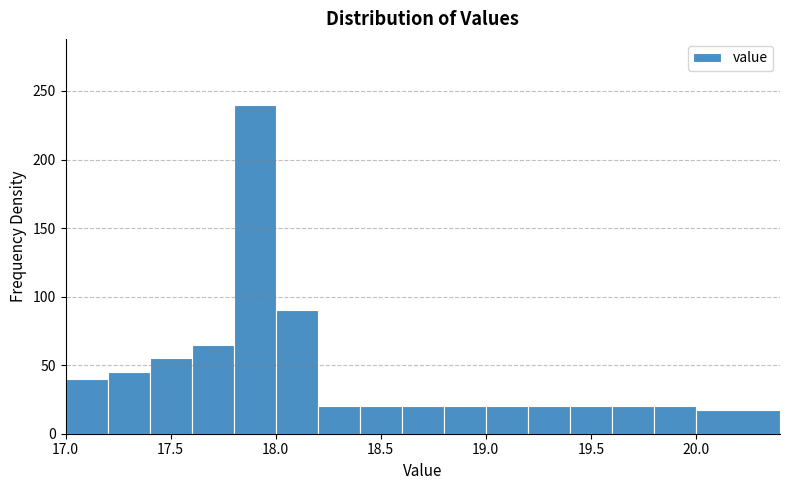

Reading left to right, transcribe this chart: for each bar, give the range it covers on the x-axis and its height. The values are not printed on the chart, so give them approximately, as read against the axis.

17.0 to 17.2: 40
17.2 to 17.4: 45
17.4 to 17.6: 55
17.6 to 17.8: 65
17.8 to 18.0: 240
18.0 to 18.2: 90
18.2 to 18.4: 20
18.4 to 18.6: 20
18.6 to 18.8: 20
18.8 to 19.0: 20
19.0 to 19.2: 20
19.2 to 19.4: 20
19.4 to 19.6: 20
19.6 to 19.8: 20
19.8 to 20.0: 20
20.0 to 20.4: 20